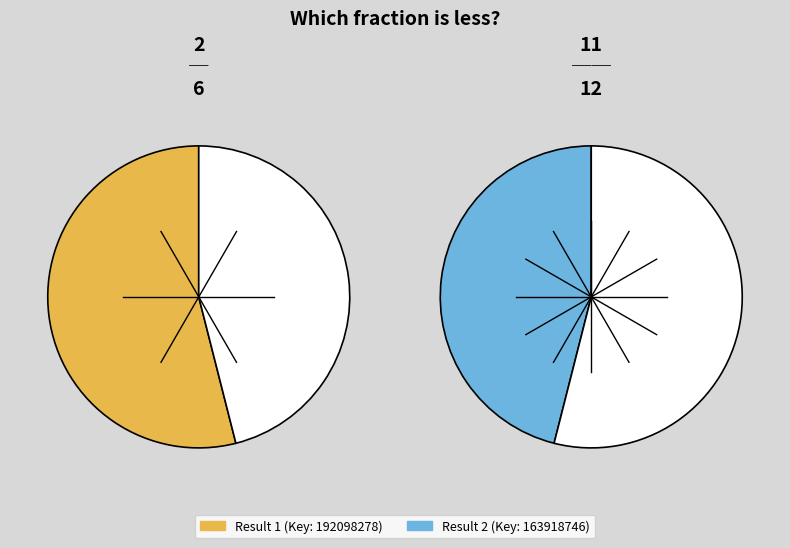

To the nearest percent, what is the difference between the 1 and 2 slice percentages?

8%